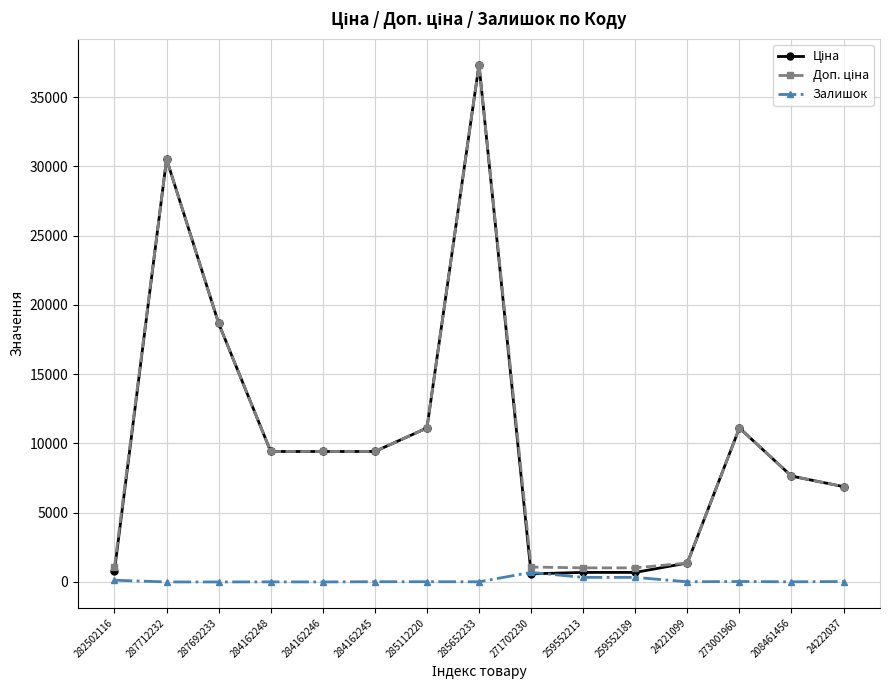

Does the chart have visible grid lines?

Yes